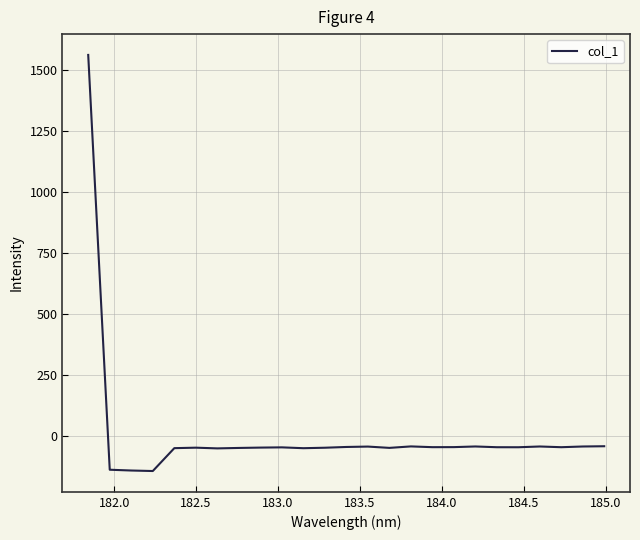

What is the smallest value displayed?

-144.8